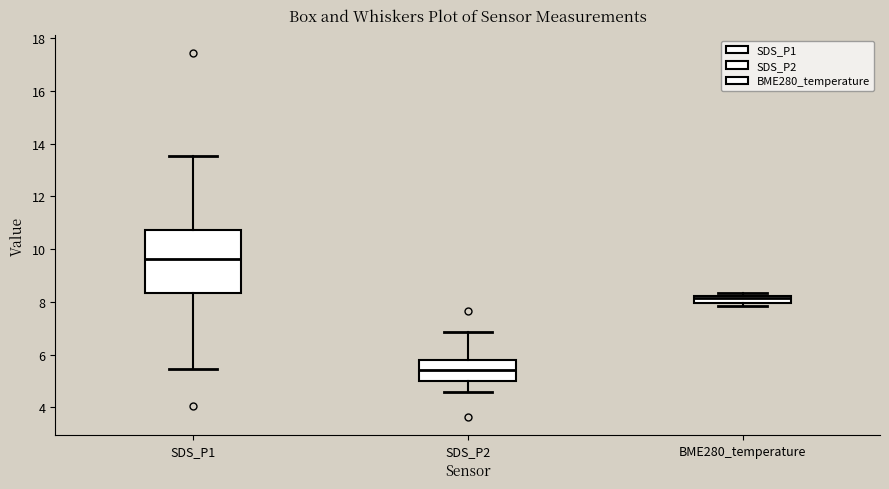

Which box has the lowest median line?

SDS_P2